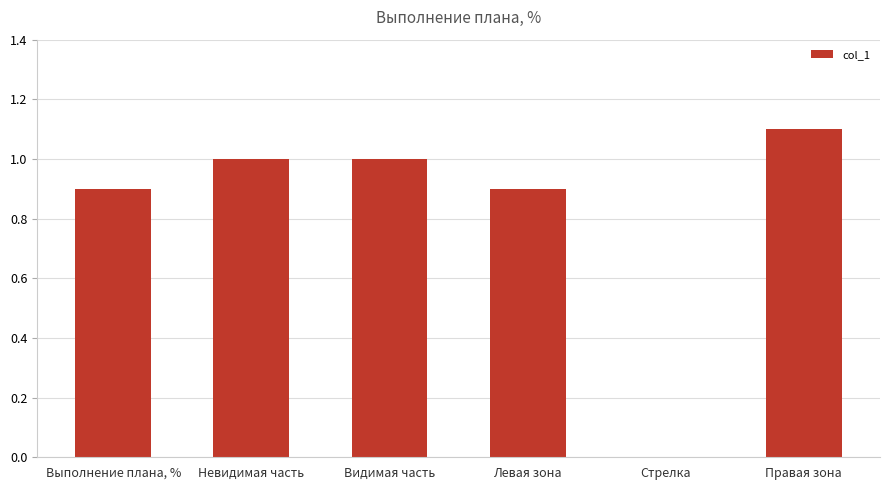

What is the sum of the values at Стрелка and Левая зона?

0.9